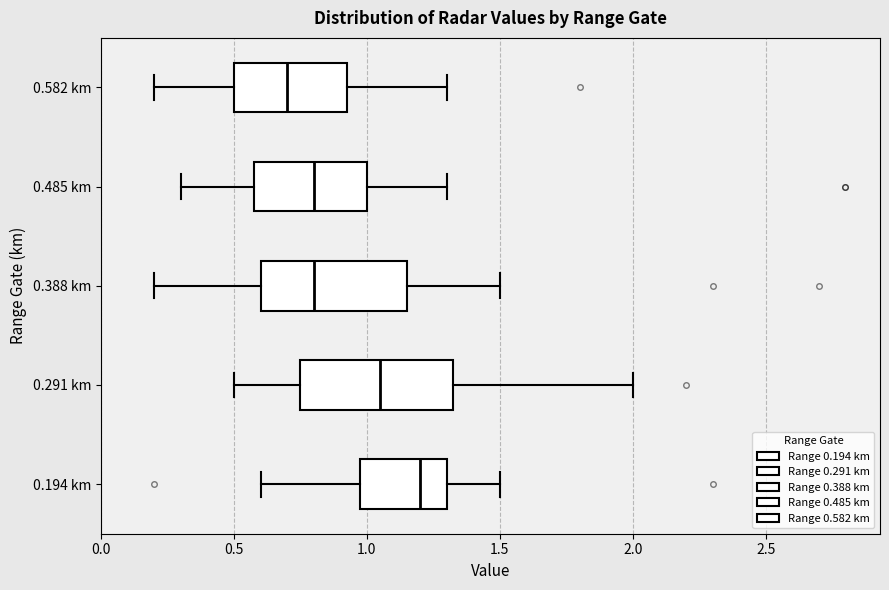

Which box has the furthest to the right median line?

0.194 km